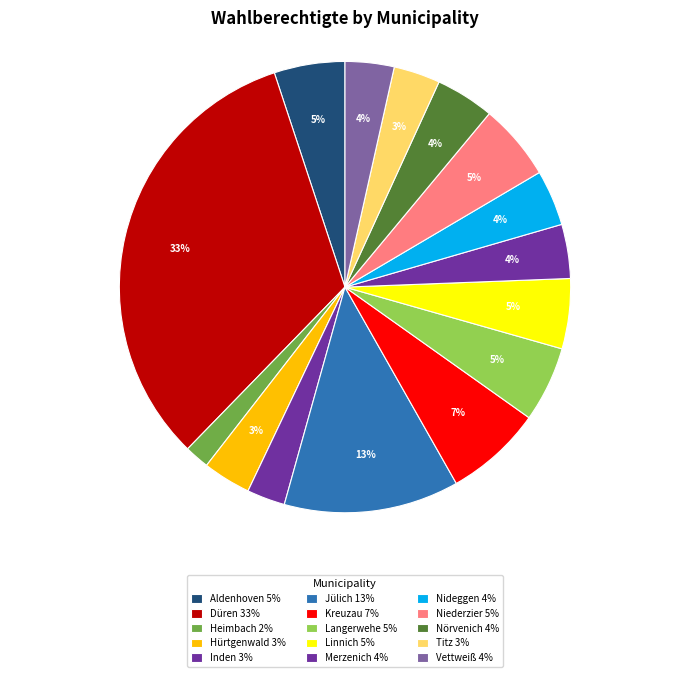

How many segments does this pie chart have?

15